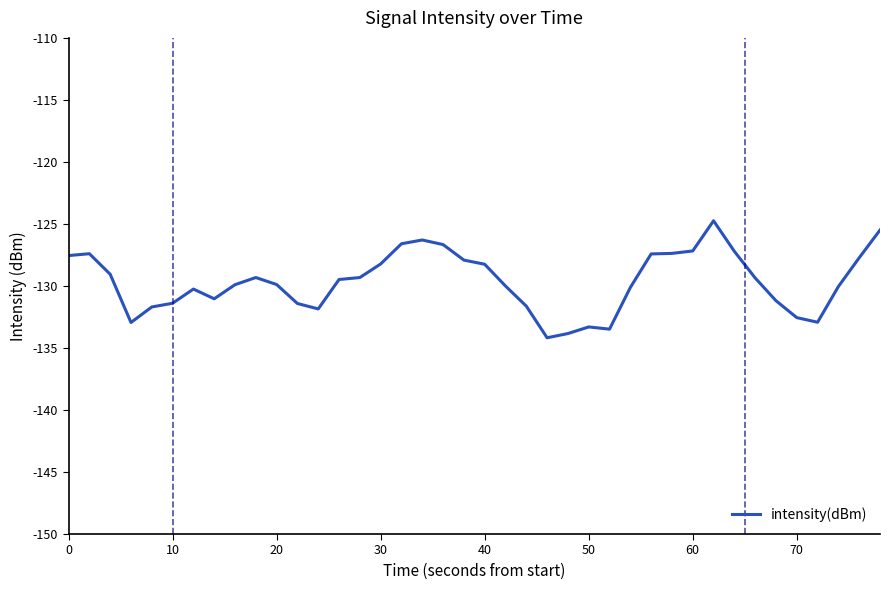

What is the smallest value displayed?

-134.2